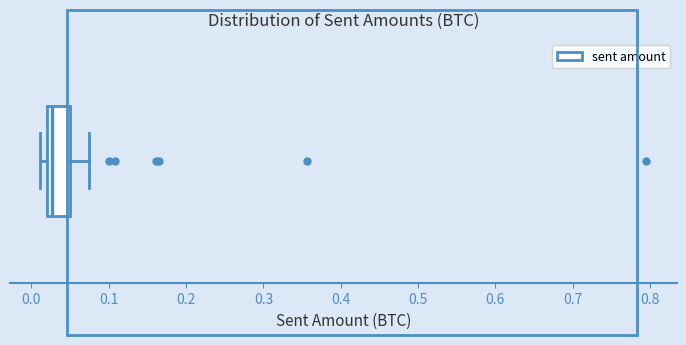

Where does the median line of the box sit on the x-axis? The values are not printed on the chart, so give them approximately, as read against the axis.

0.03